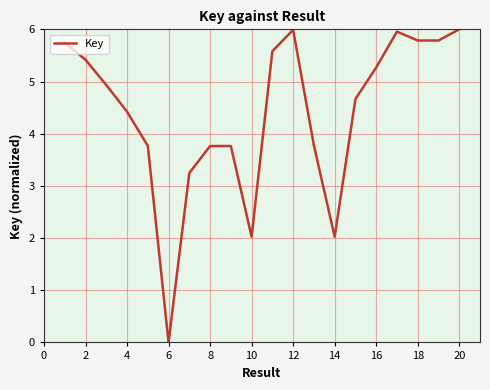

What is the difference between the maximum and minimum values?

6.0